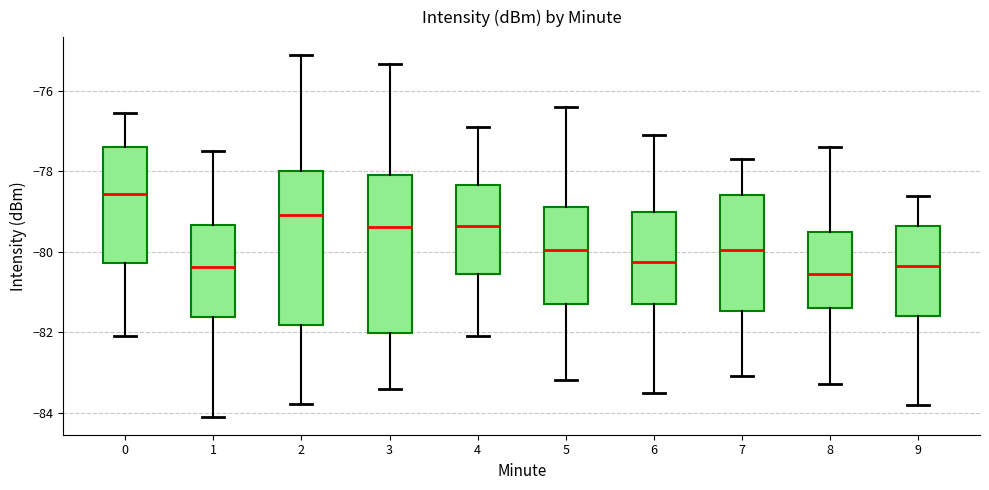

Reading left to right, transcribe this box plot: for each box, give where its median line is, the range the box spans, and where its two whiskers end, as read against the y-axis. The values are not printed on the chart, so give them approximately, as read against the axis.

0: median -78.6, box -80.2 to -77.4, whiskers -82.0 to -76.6
1: median -80.4, box -81.6 to -79.4, whiskers -84.0 to -77.4
2: median -79.0, box -81.8 to -78.0, whiskers -83.8 to -75.2
3: median -79.4, box -82.0 to -78.0, whiskers -83.4 to -75.4
4: median -79.4, box -80.6 to -78.4, whiskers -82.0 to -76.8
5: median -80.0, box -81.2 to -78.8, whiskers -83.2 to -76.4
6: median -80.2, box -81.2 to -79.0, whiskers -83.4 to -77.0
7: median -80.0, box -81.4 to -78.6, whiskers -83.0 to -77.6
8: median -80.6, box -81.4 to -79.4, whiskers -83.2 to -77.4
9: median -80.4, box -81.6 to -79.4, whiskers -83.8 to -78.6